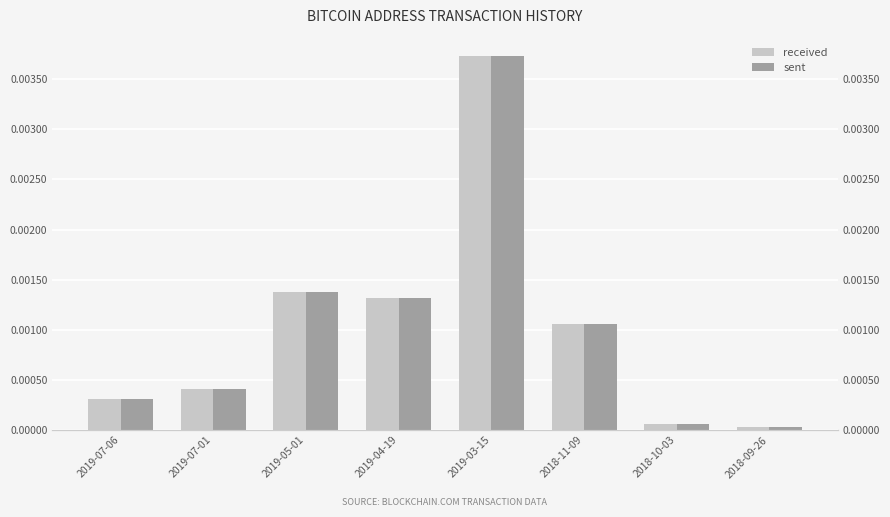

What are all the series names shown in the legend?

received, sent